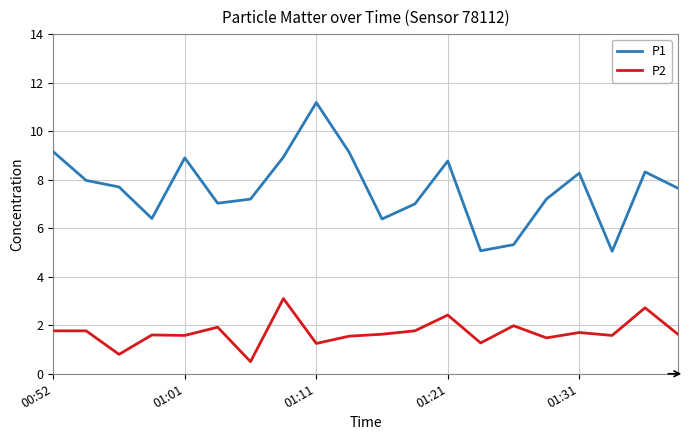

Which series has the widest spread of values?

P1